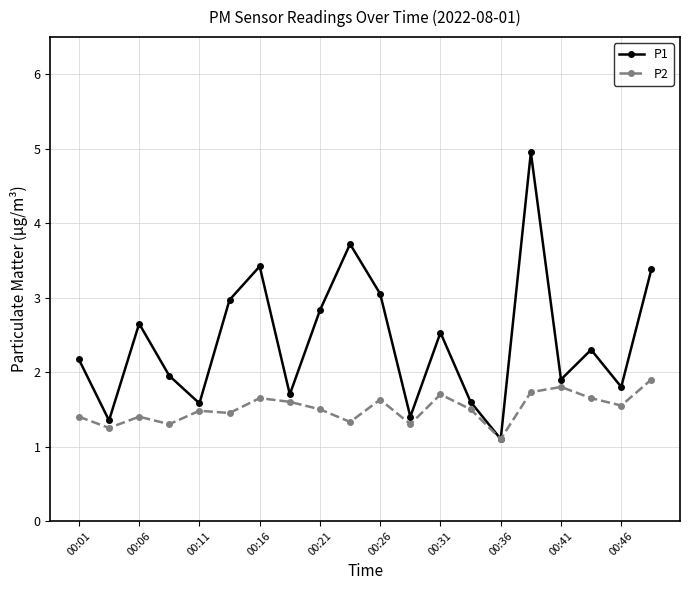

Does the chart have visible grid lines?

Yes